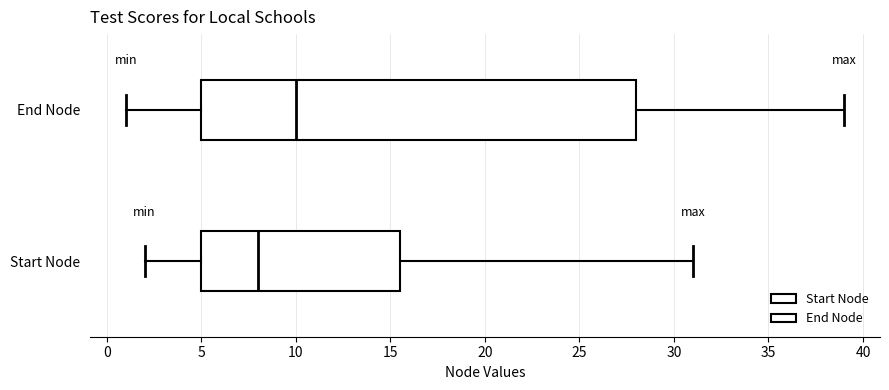

Which box is the widest, from its left edge to its right edge?

End Node